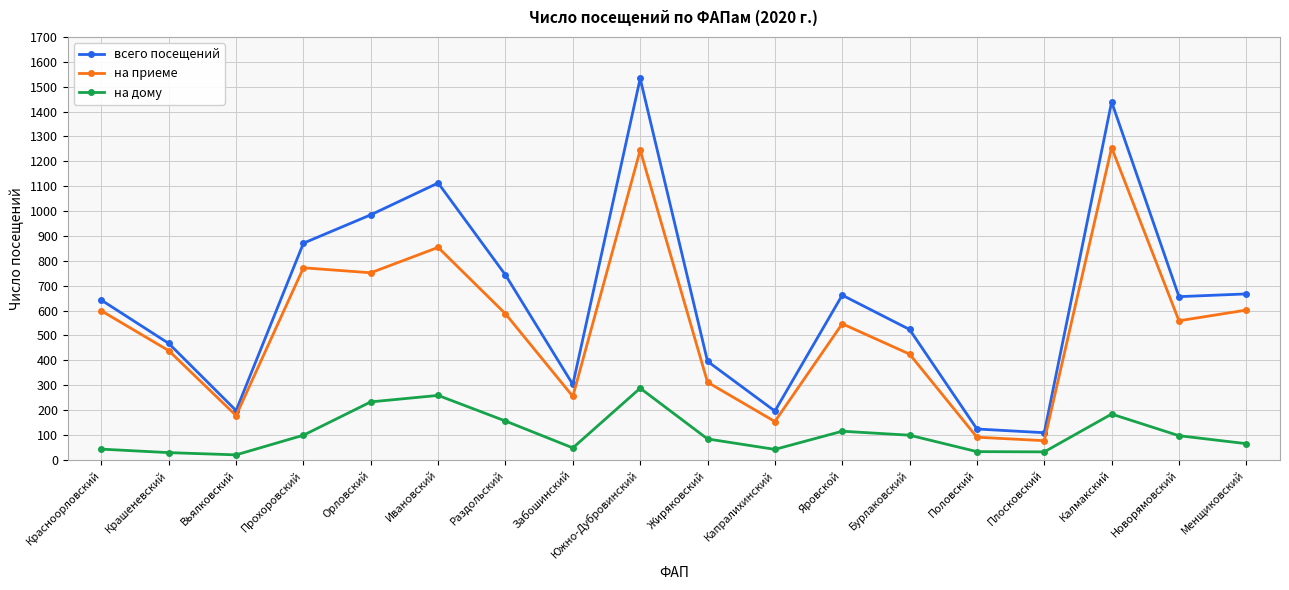

Where does the на дому series first go above 97?

Прохоровский